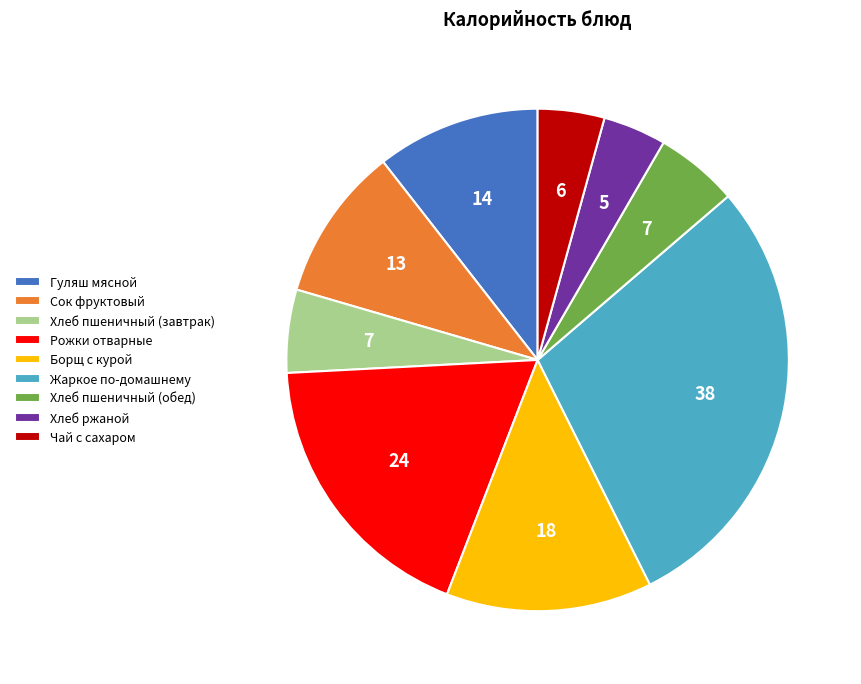

What is the ratio of the value at Рожки отварные to the value at Хлеб пшеничный (обед)?

3.4